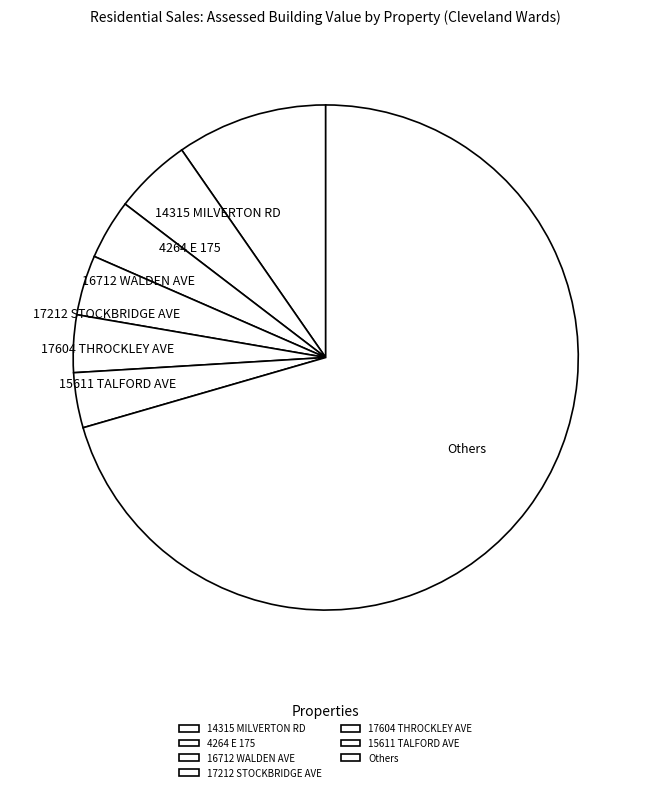

Do Others and 16712 WALDEN AVE together represent more than half of the pie?

Yes